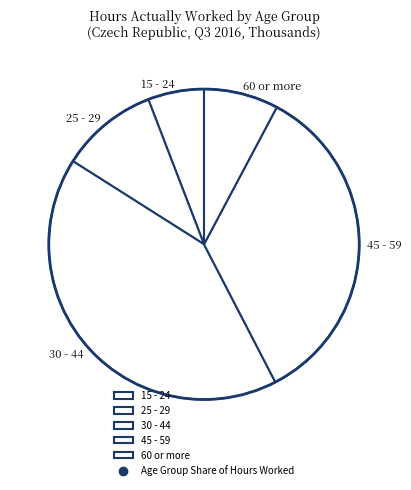

How many slices are in this pie chart?

5